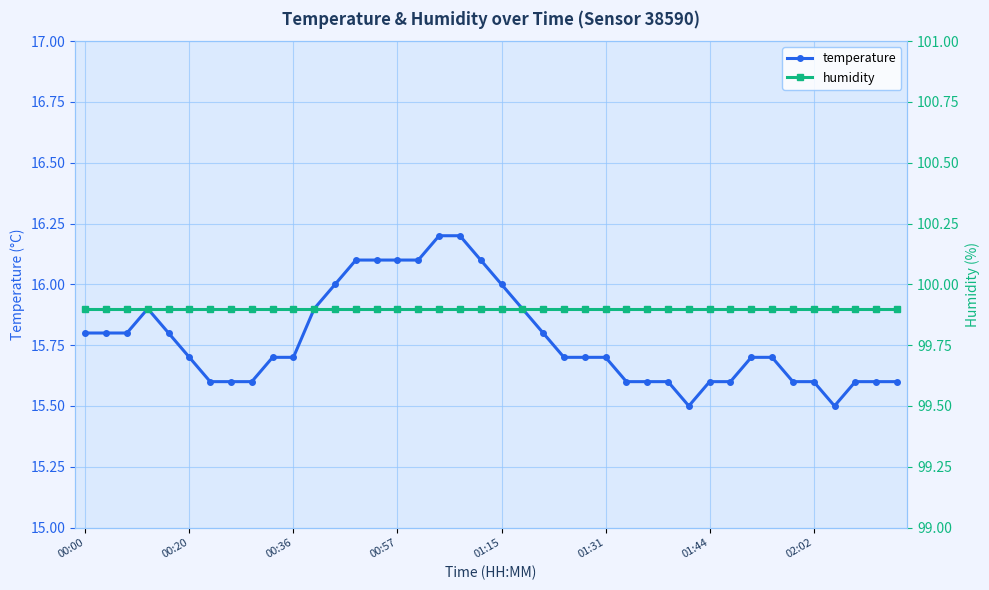

True or false: temperature and humidity intersect in this chart.

False